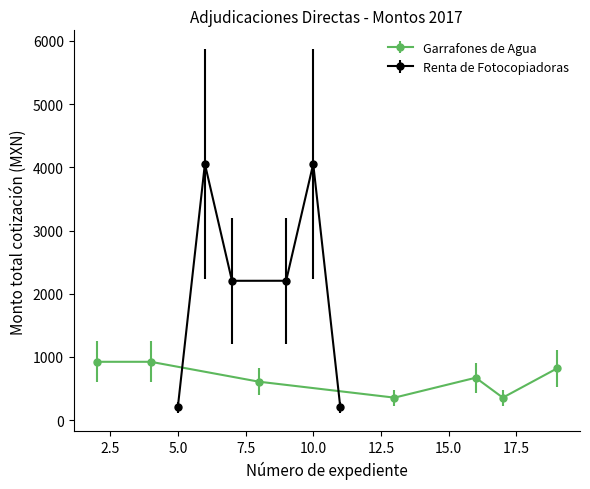

What is the lowest value of the Garrafones de Agua series?

357